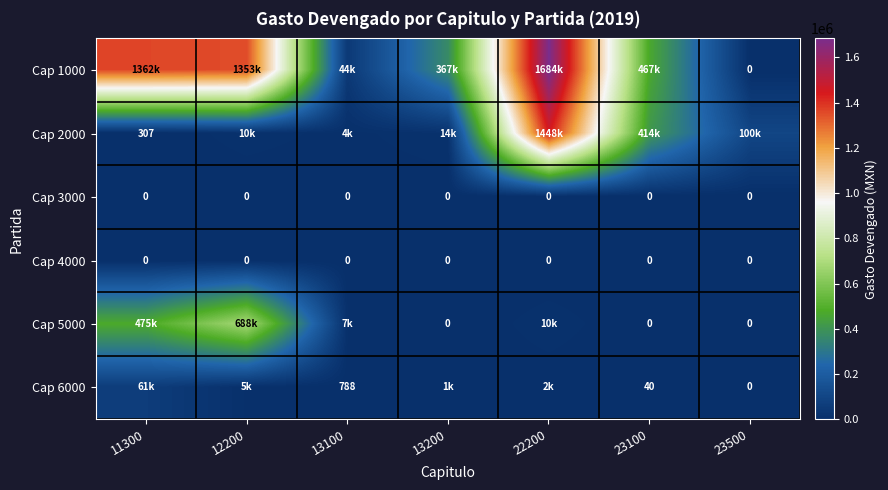

The value of Cap 5000 at 13200 is 0.0. True or false?

True